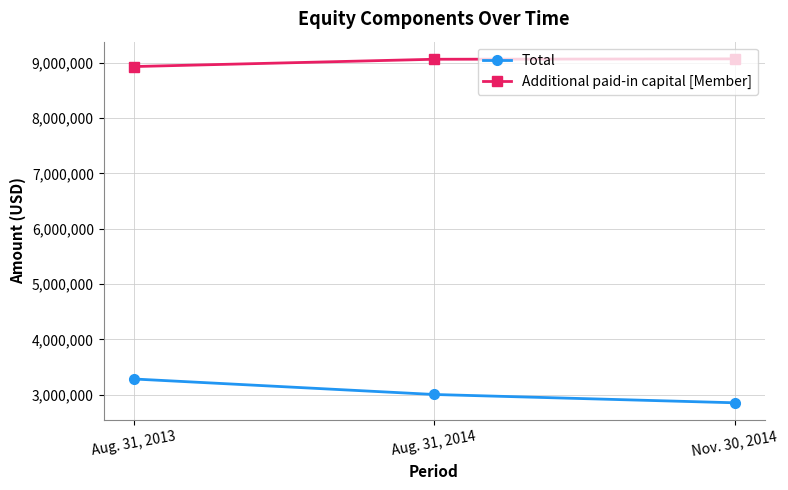

How many Total values are between 2852575 and 3283007?

3